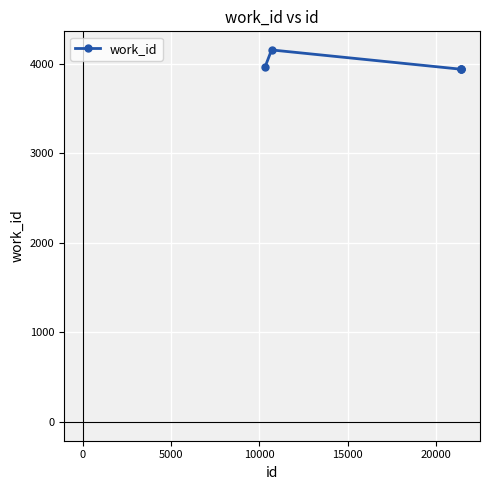

How many series are shown in this chart?

1